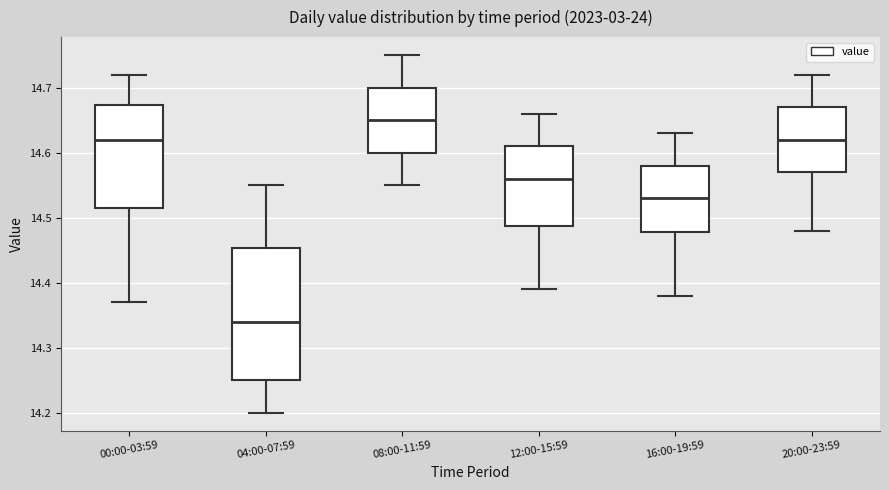

Which box is the tallest, from its lower edge to its upper edge?

04:00-07:59